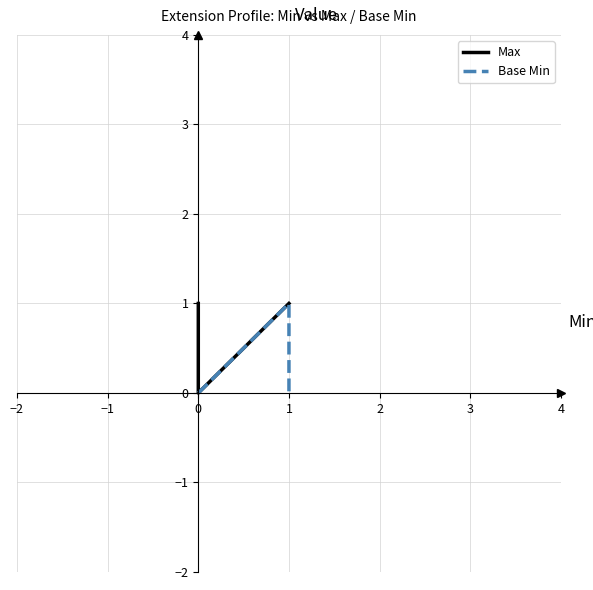

How many data points does each series have?

5